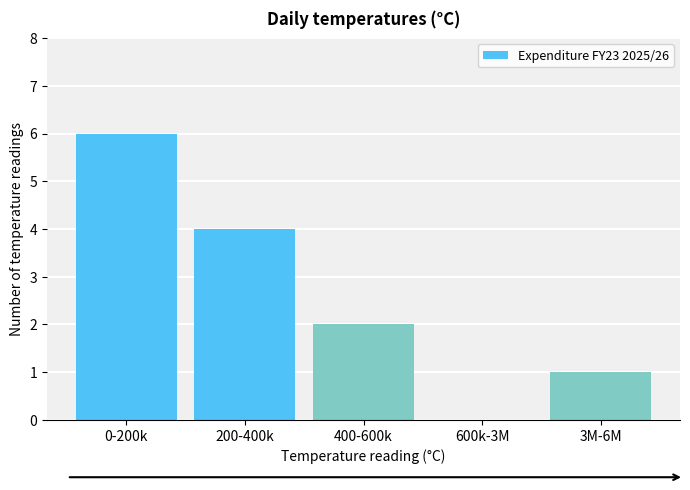

Reading left to right, extract all data points from this chart.

0-200k=6	200-400k=4	400-600k=2	600k-3M=0	3M-6M=1